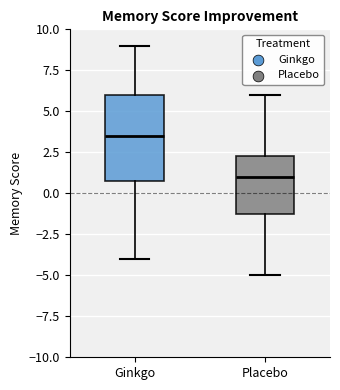

Reading left to right, read every box against the y-axis: the position of its median line, the range the box covers, and the ends of its whiskers. The values are not printed on the chart, so give them approximately, as read against the axis.

Ginkgo: median 3.5, box 1.0 to 6.0, whiskers -4.0 to 9.0
Placebo: median 1.0, box -1.0 to 2.5, whiskers -5.0 to 6.0